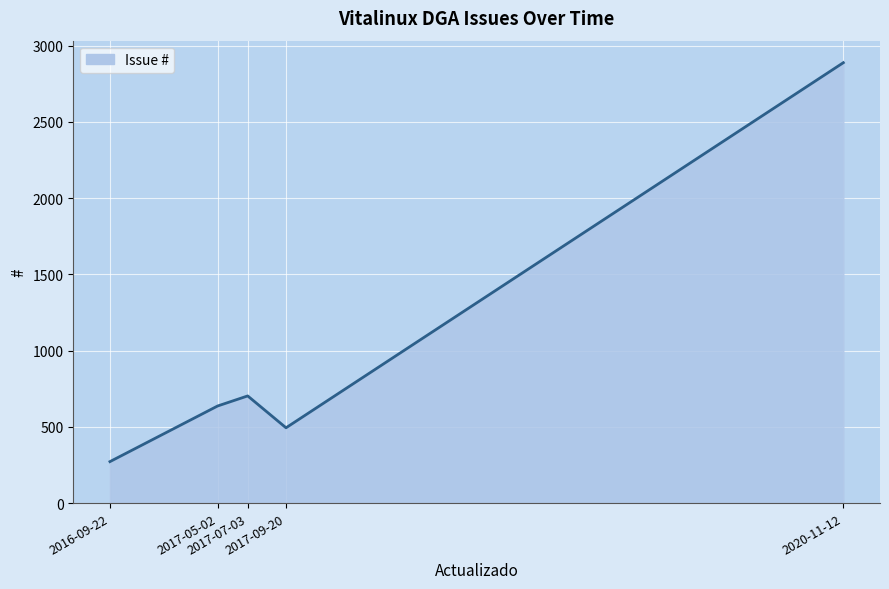

Which category has the highest value across all series?

2020-11-12